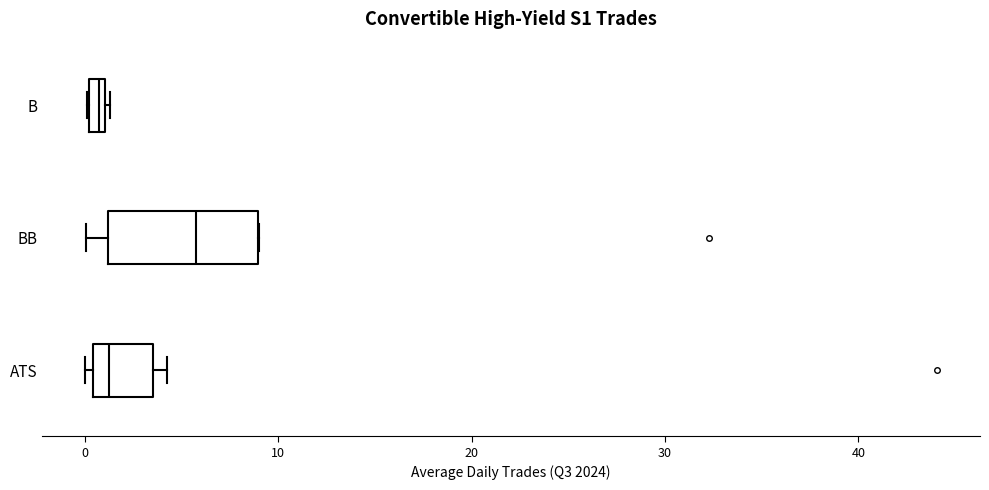

Comparing the boxes themselves (not the whiskers), which one is the widest?

BB